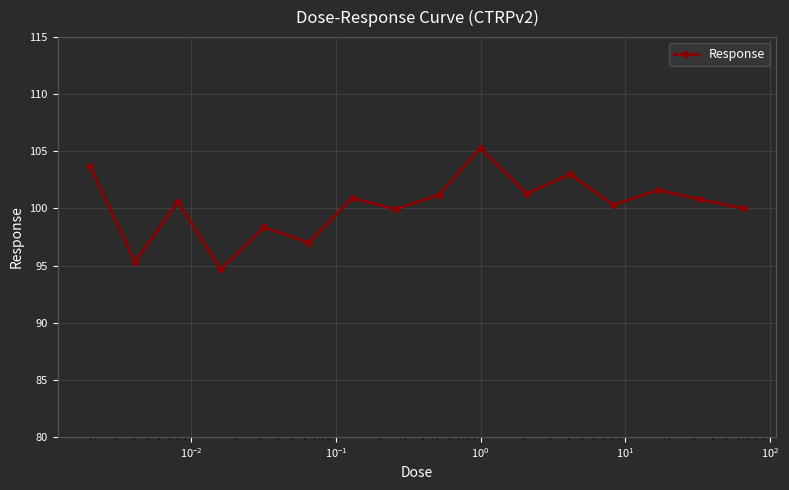

How many categories are shown in the chart?

16